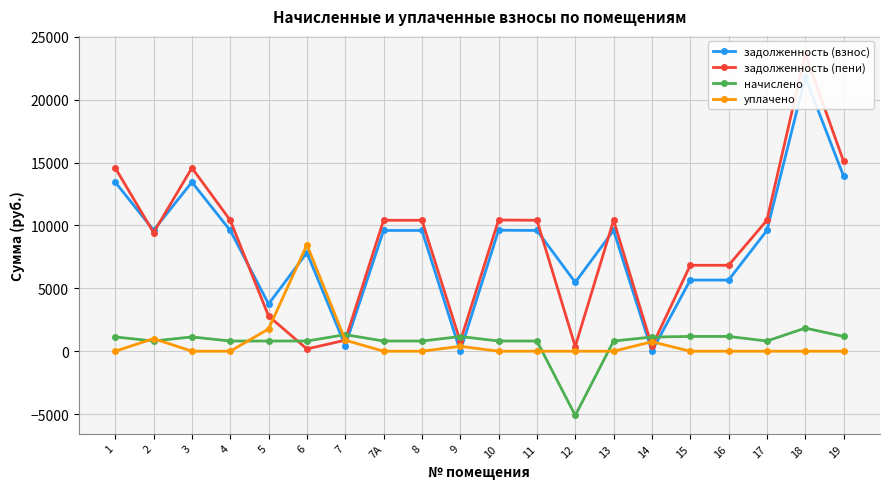

List the series in order of their peak value, highest first.

задолженность (пени), задолженность (взнос), уплачено, начислено